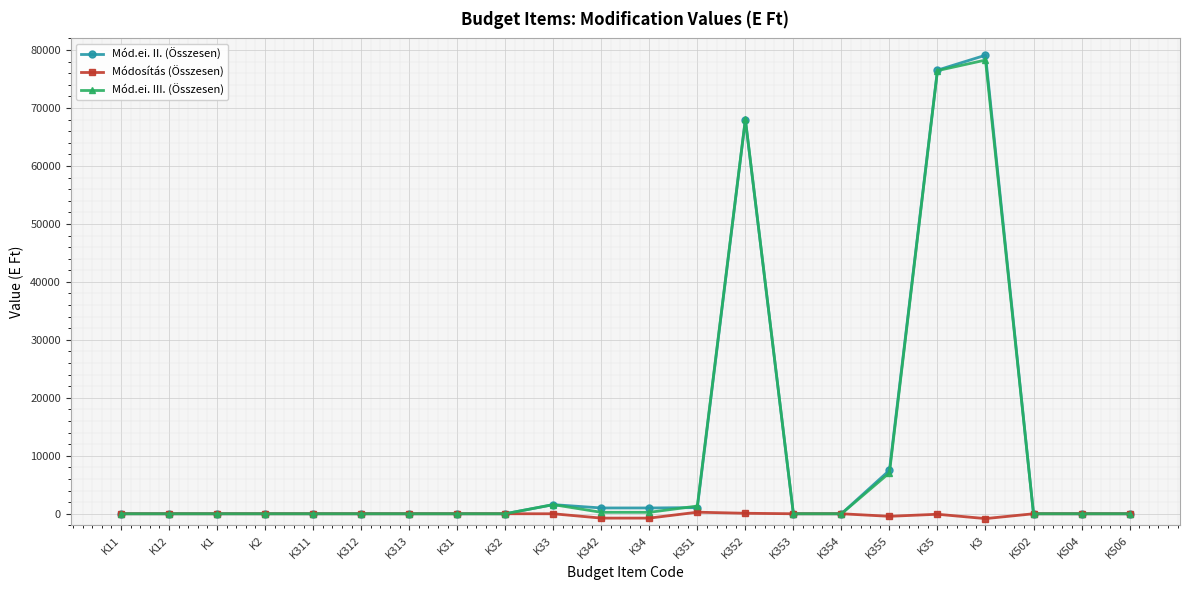

What is the label of the 19th point from the right?

K2